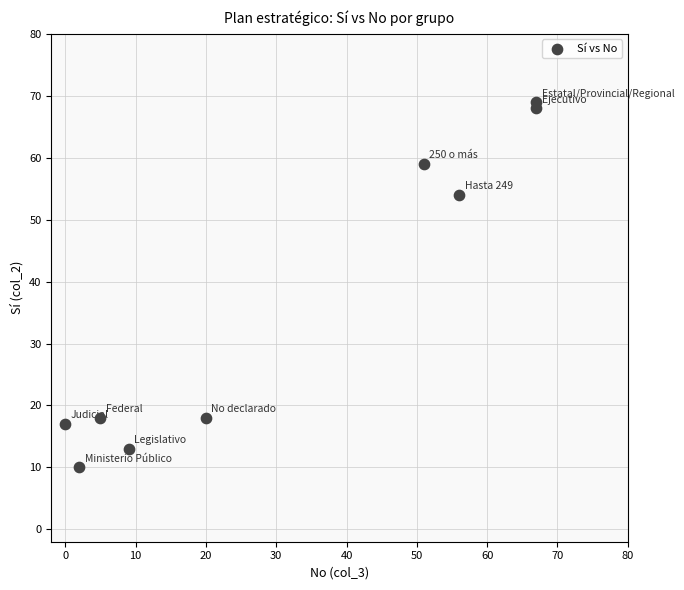

What Y value in the scatter plot is closest to 39?

54